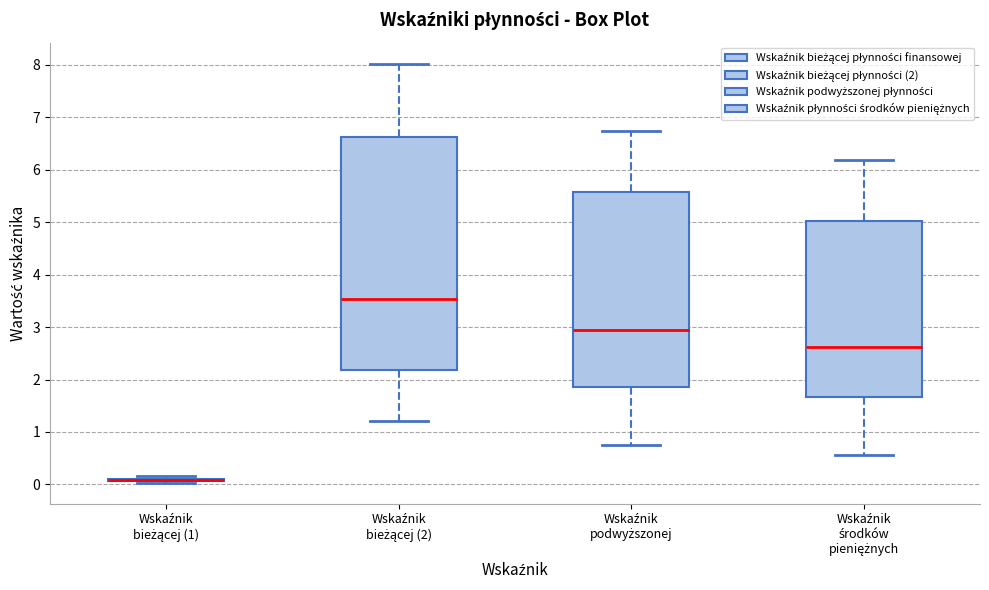

Where does the upper whisker of the box for Wskaźnik podwyższonej end on the y-axis? The values are not printed on the chart, so give them approximately, as read against the axis.

6.7